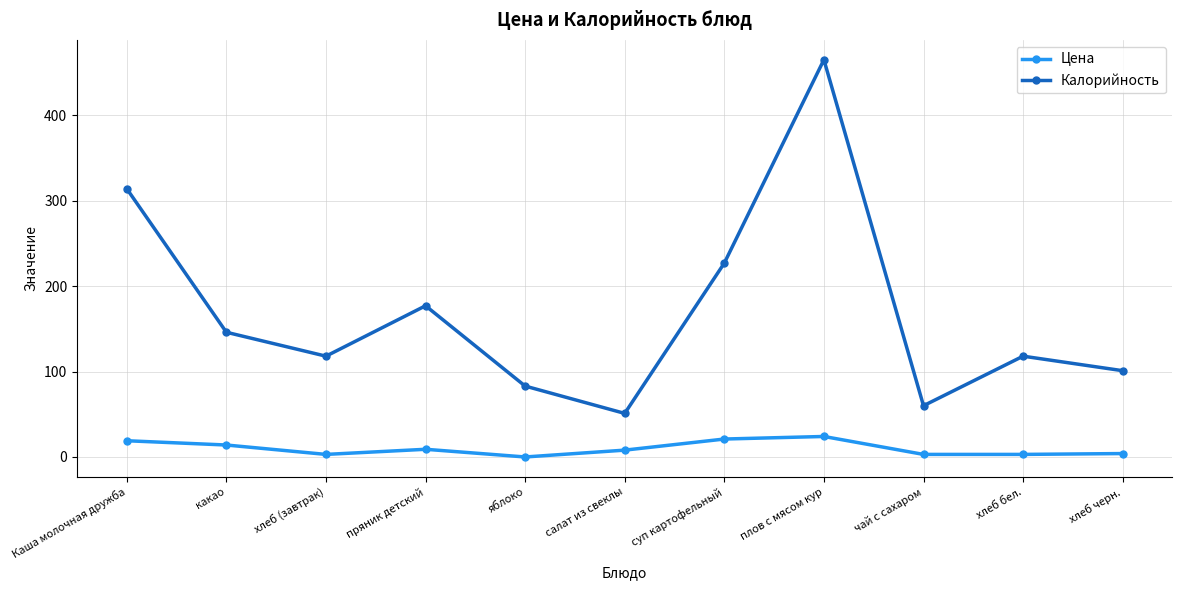

At which category is the sum across all series the highest?

плов с мясом кур